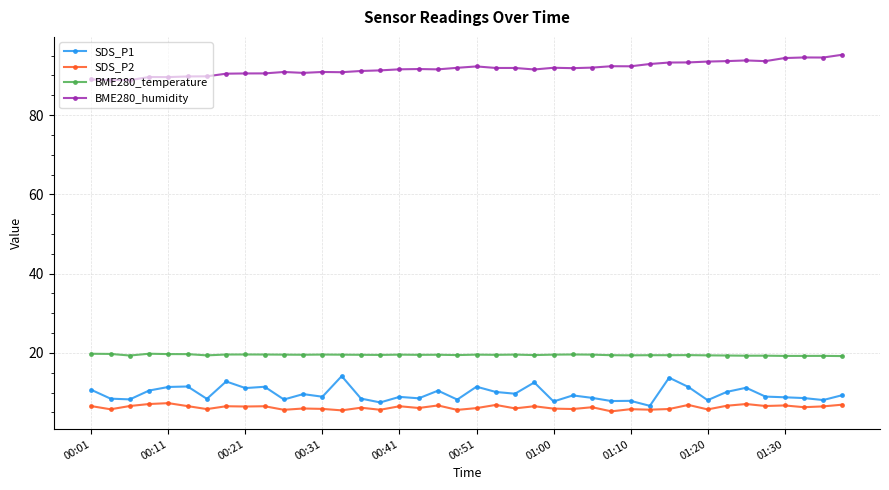

True or false: BME280_temperature has more than 1 points higher than both neighbors.

True